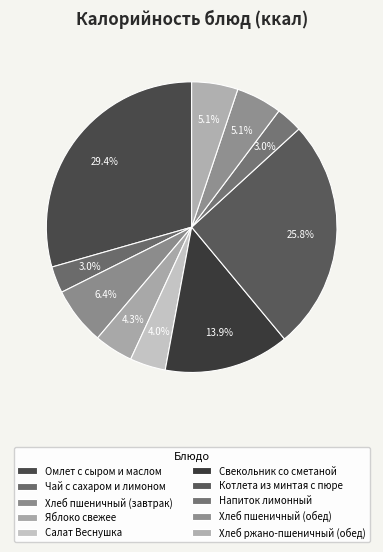

Is it true that Салат Веснушка is 4% of the pie?

True